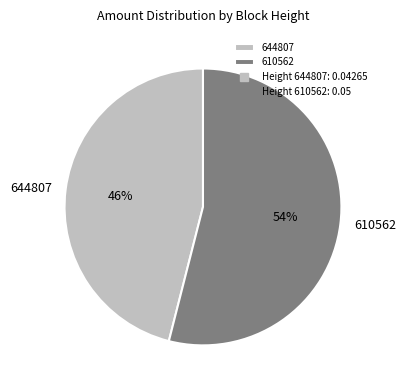

Which category has the smallest portion of the pie?

644807